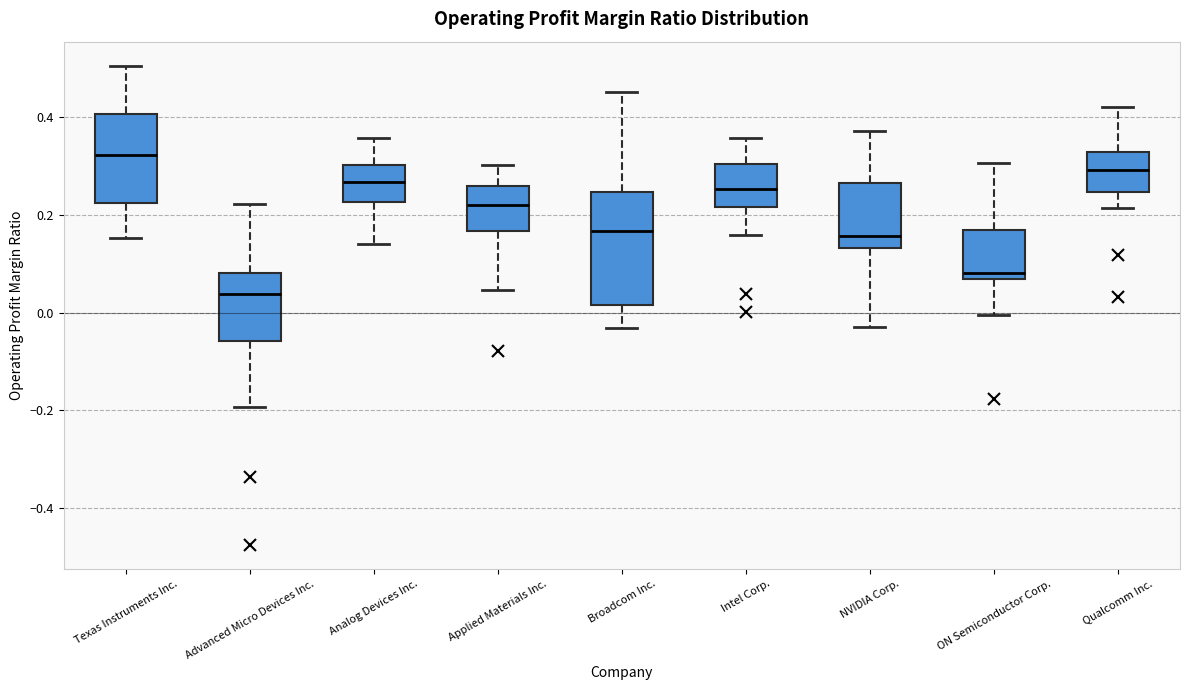

Which box is the tallest, from its lower edge to its upper edge?

Broadcom Inc.